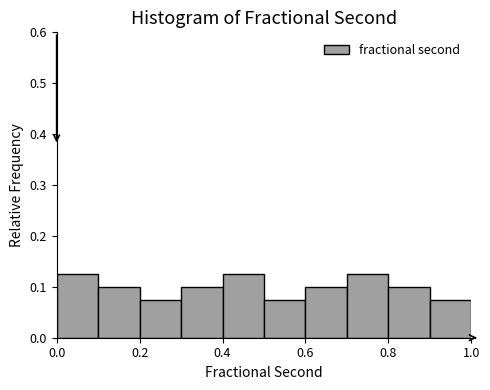

Reading left to right, transcribe this chart: for each bar, give the range it covers on the x-axis and its height. The values are not printed on the chart, so give them approximately, as read against the axis.

0.0 to 0.1: 0.13
0.1 to 0.2: 0.10
0.2 to 0.3: 0.08
0.3 to 0.4: 0.10
0.4 to 0.5: 0.13
0.5 to 0.6: 0.08
0.6 to 0.7: 0.10
0.7 to 0.8: 0.13
0.8 to 0.9: 0.10
0.9 to 1.0: 0.08